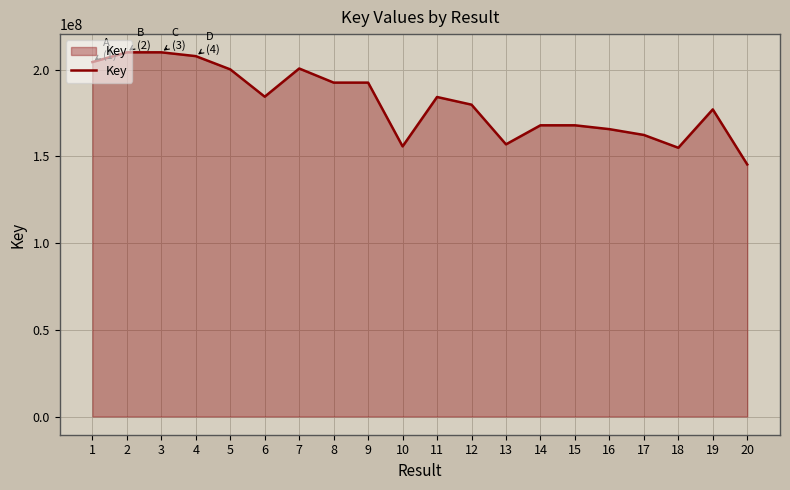

What is the minimum value shown in the chart?

145316518